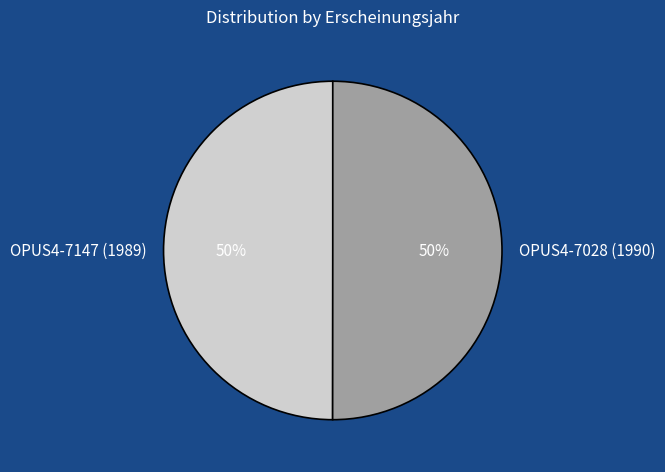

What is the ratio of the value at OPUS4-7028 (1990) to the value at OPUS4-7147 (1989)?

1.0